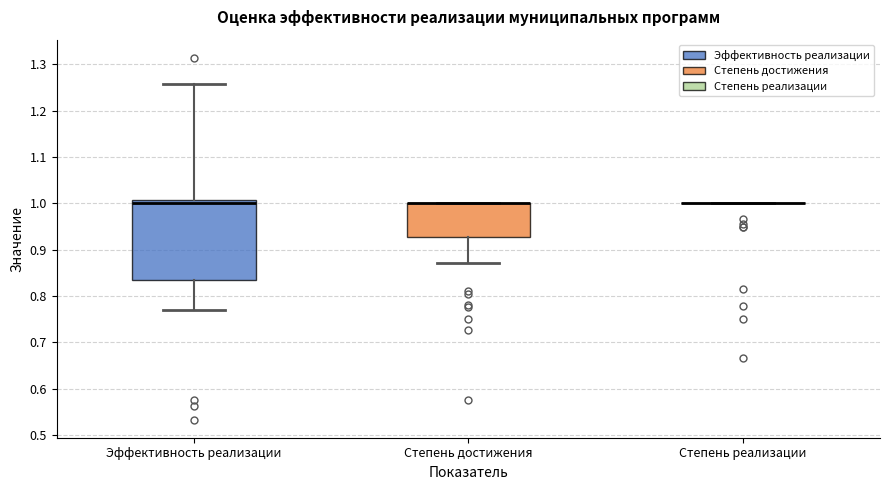

Which box is the tallest, from its lower edge to its upper edge?

Эффективность реализации